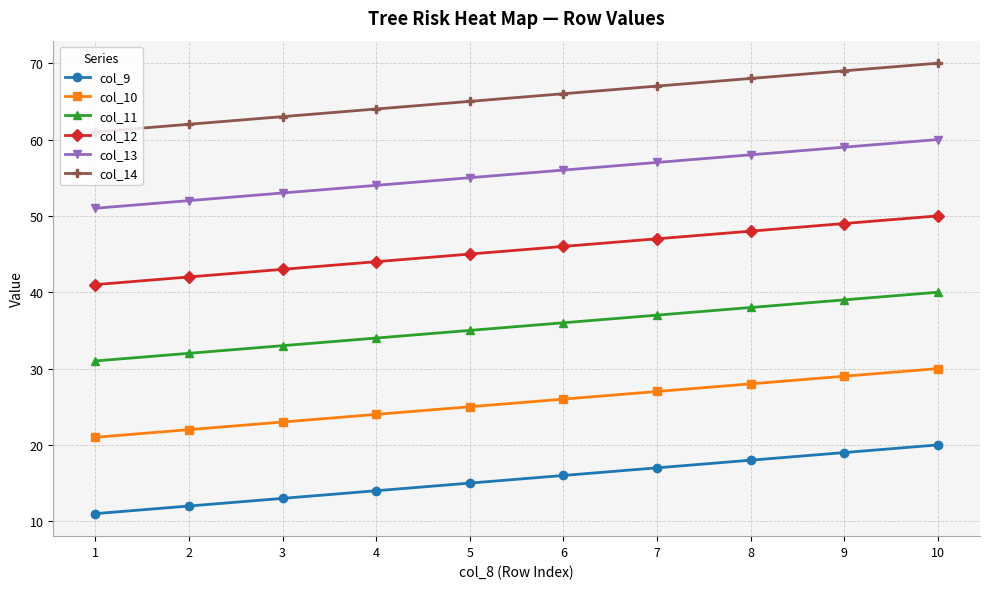

The col_10 series shows 24 at 4. True or false?

True